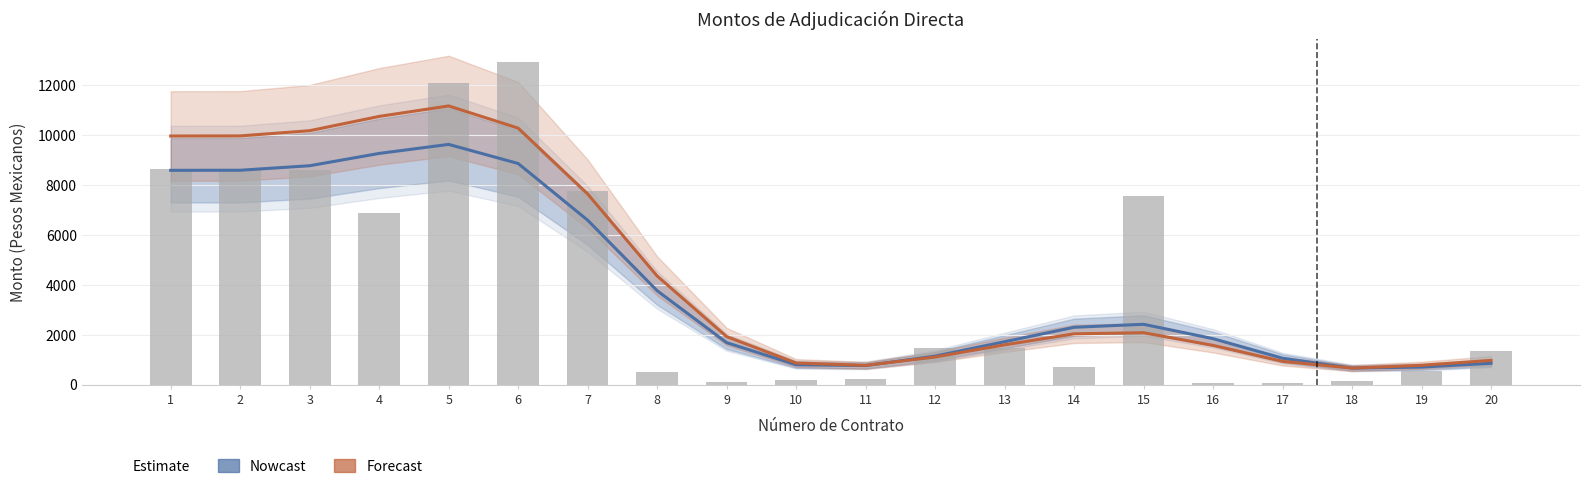

At which category is the sum across all series the highest?

5